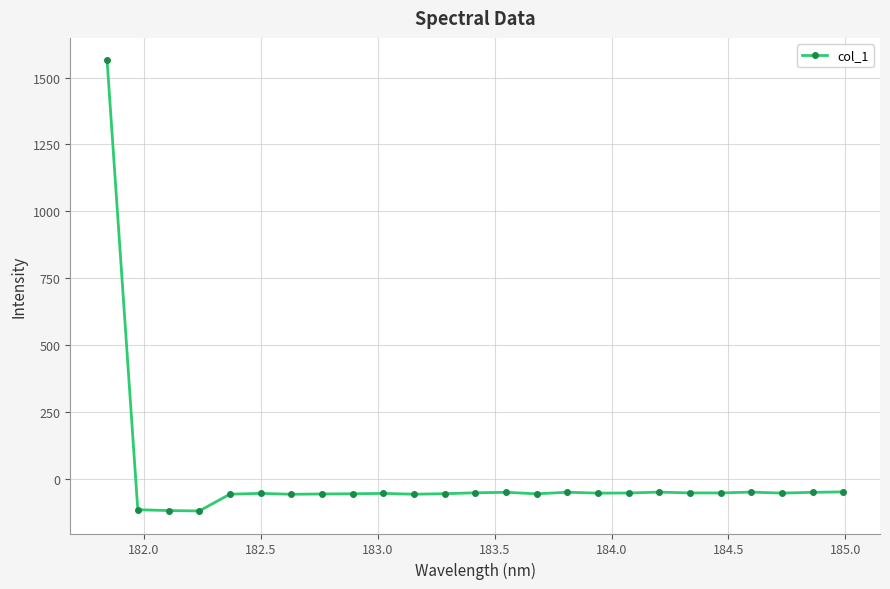

What is the greatest value displayed?

1564.0